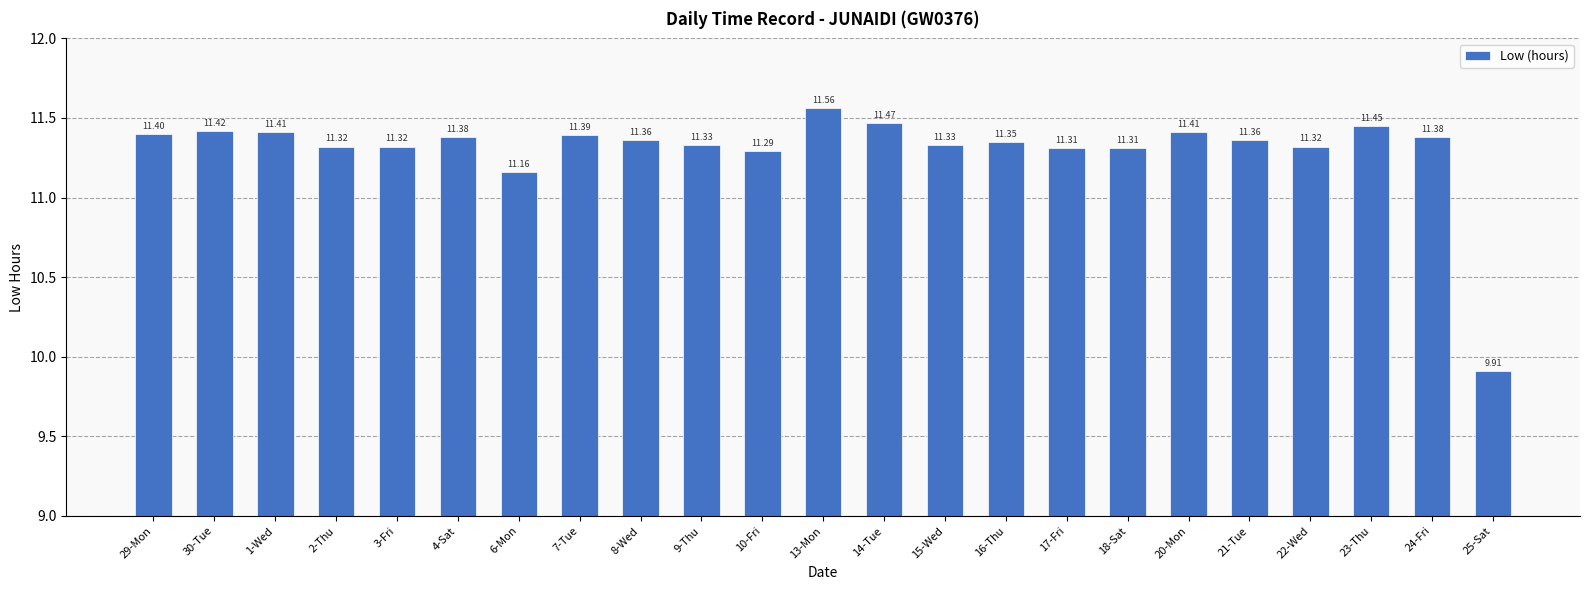

The value at 13-Mon is 11.6. True or false?

True